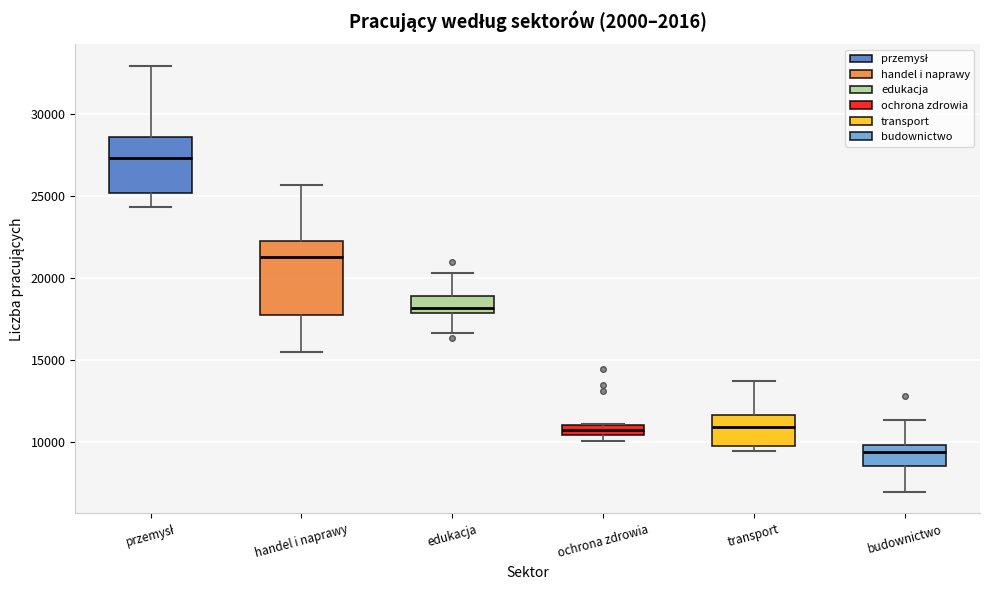

Which box is the tallest, from its lower edge to its upper edge?

handel i naprawy